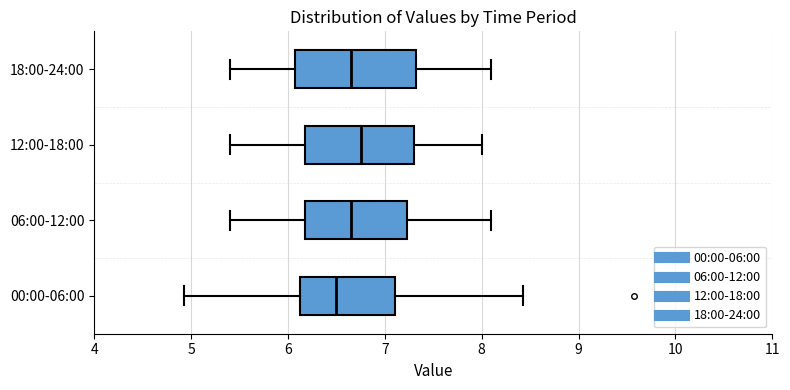

Where does the right whisker of the box for 06:00-12:00 end on the x-axis? The values are not printed on the chart, so give them approximately, as read against the axis.

8.1